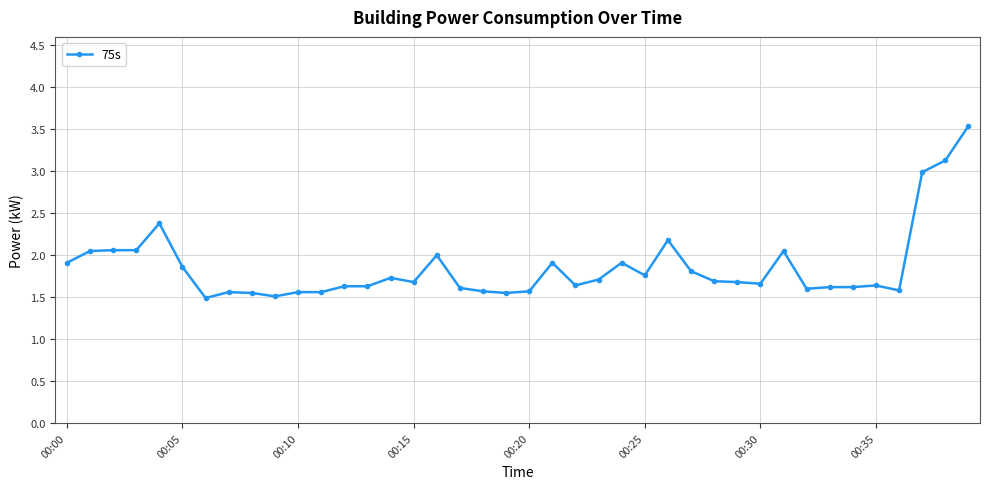

True or false: the data has more than 0 interior local peaks.

True